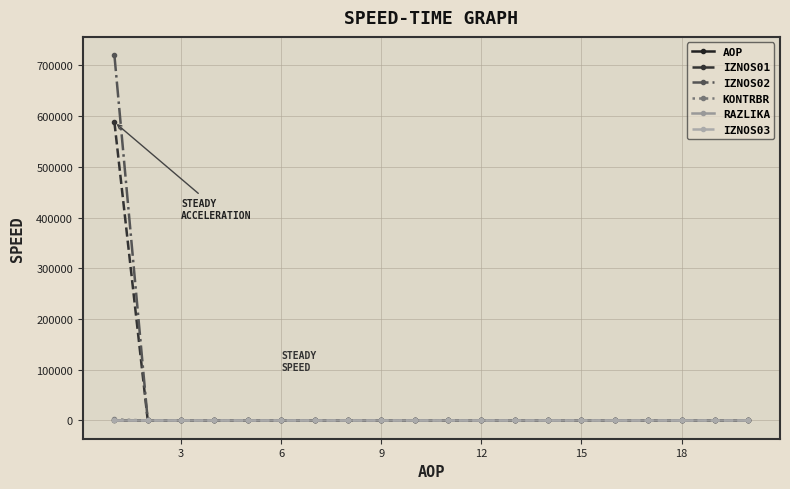

What is the value of the AOP point at the 10th from the left?

10.0